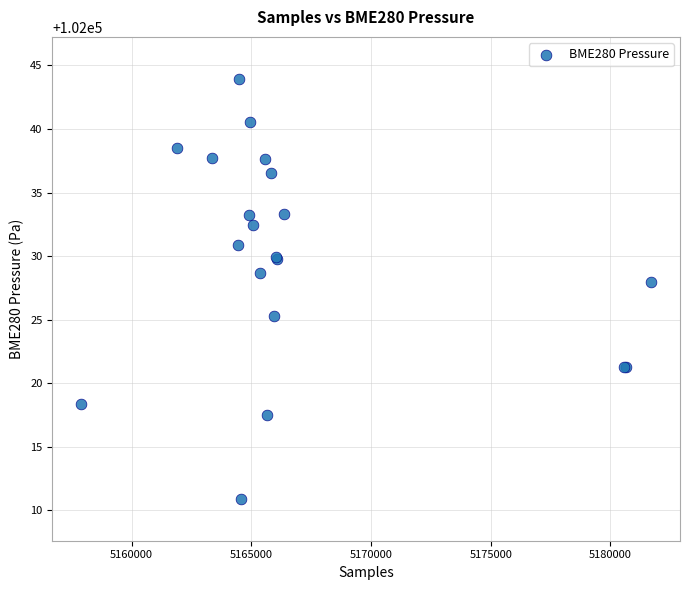

What Y value in the scatter plot is closest to 102027?

102027.9